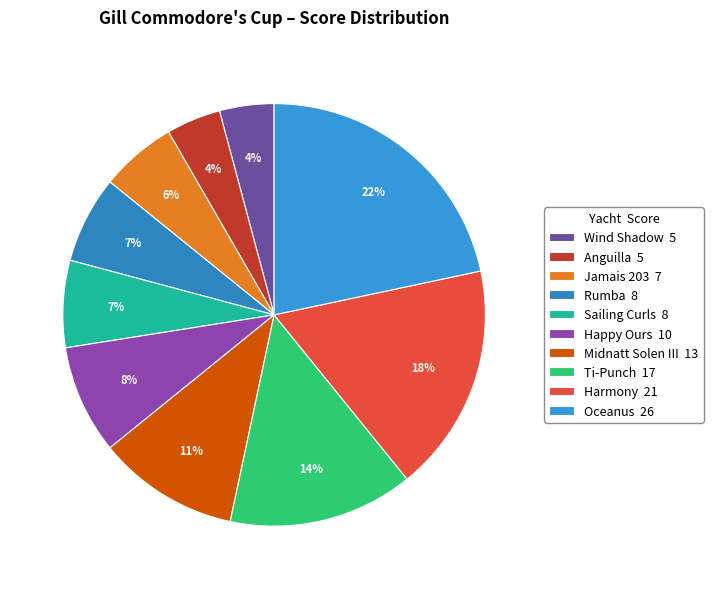

Count the number of slices in the pie.

10